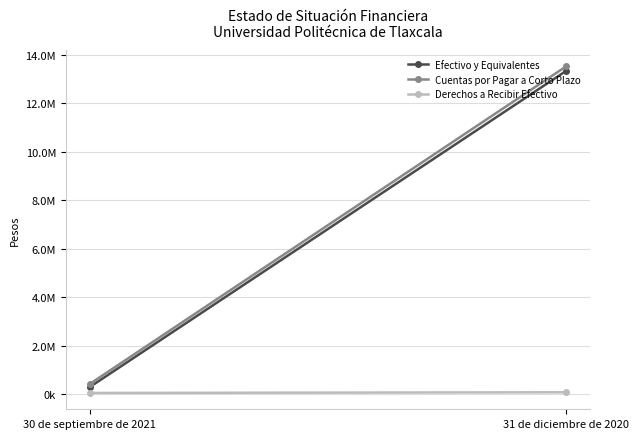

What are all the series names shown in the legend?

Efectivo y Equivalentes, Cuentas por Pagar a Corto Plazo, Derechos a Recibir Efectivo